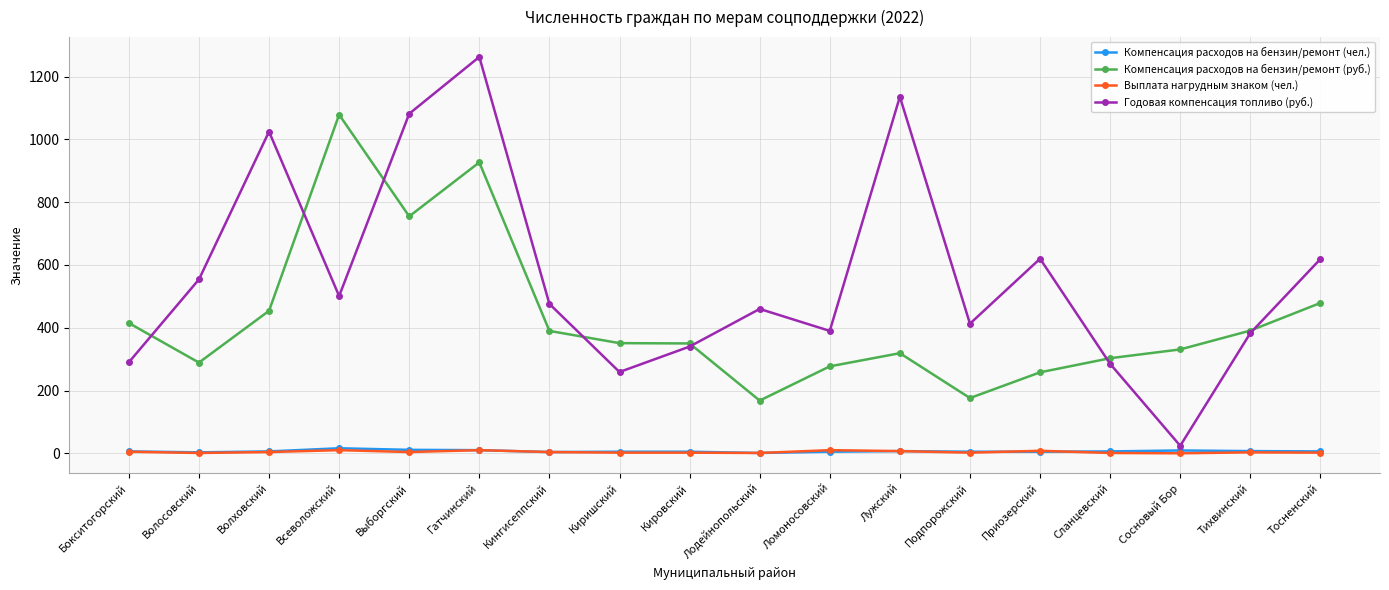

What is the average value of the Годовая компенсация топливо (руб.) series?

562